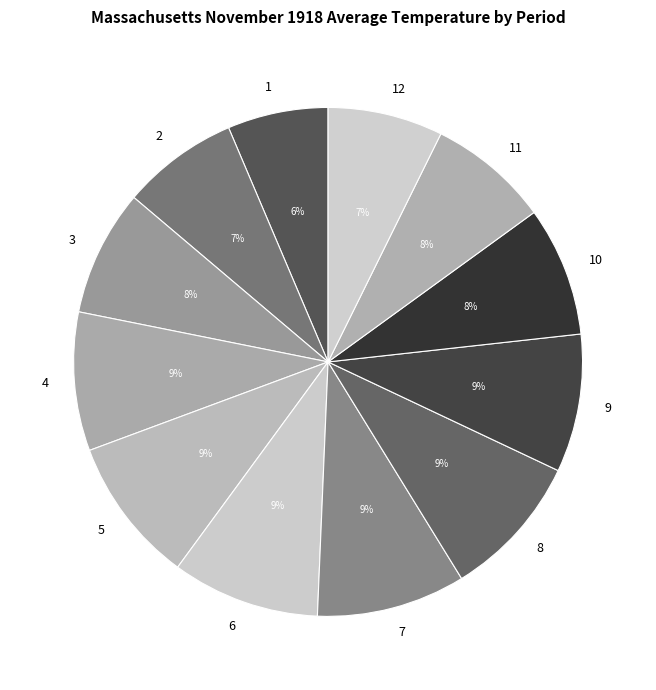

What percentage is the 12 slice, to the nearest percent?

7%